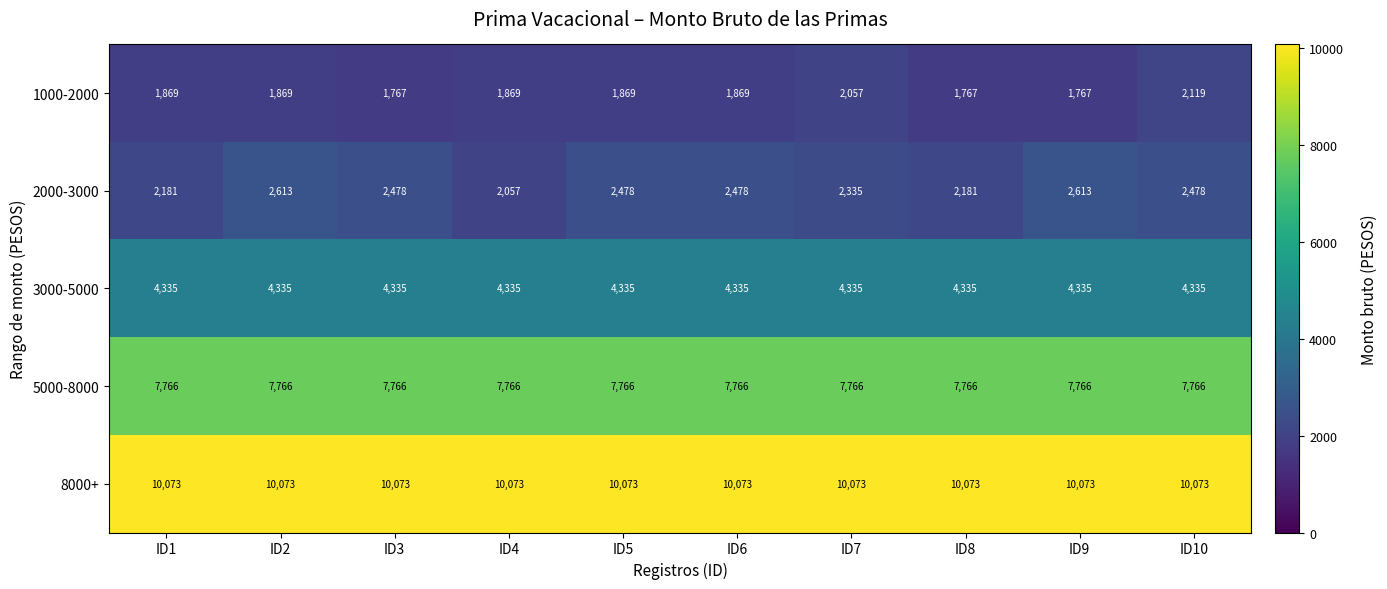

What is the difference between the maximum and second lowest values in the 1000-2000 series?

352